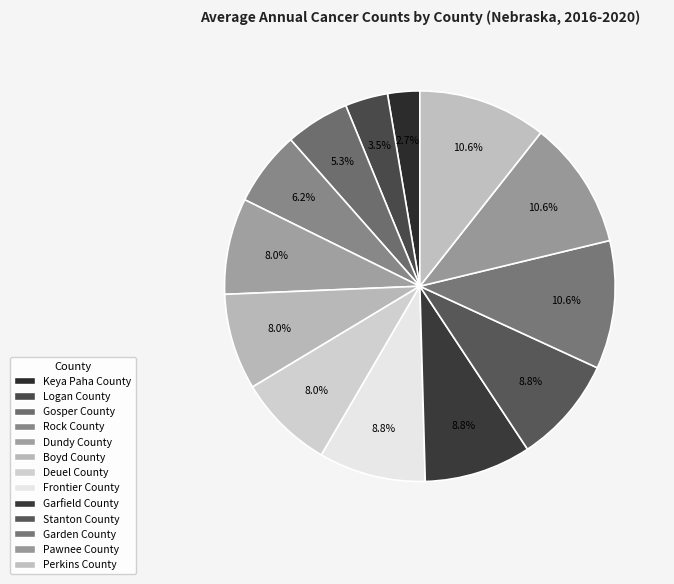

To the nearest percent, what is the difference between the largest and smallest slice percentages?

8%